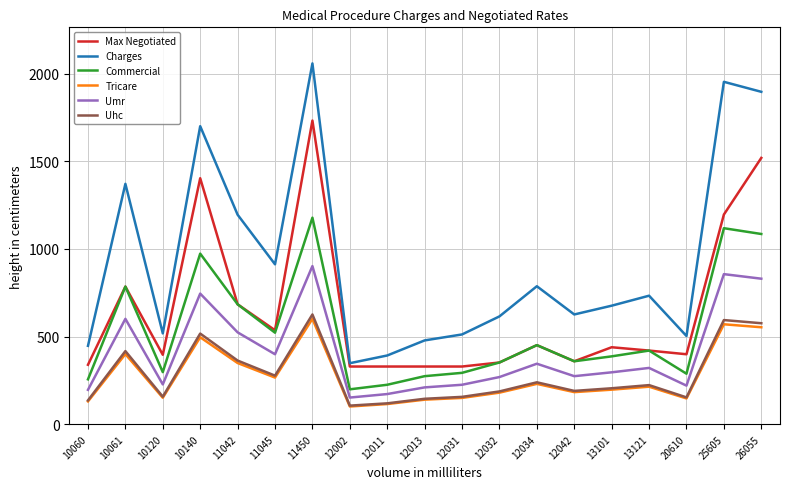

Which series has the widest spread of values?

Charges